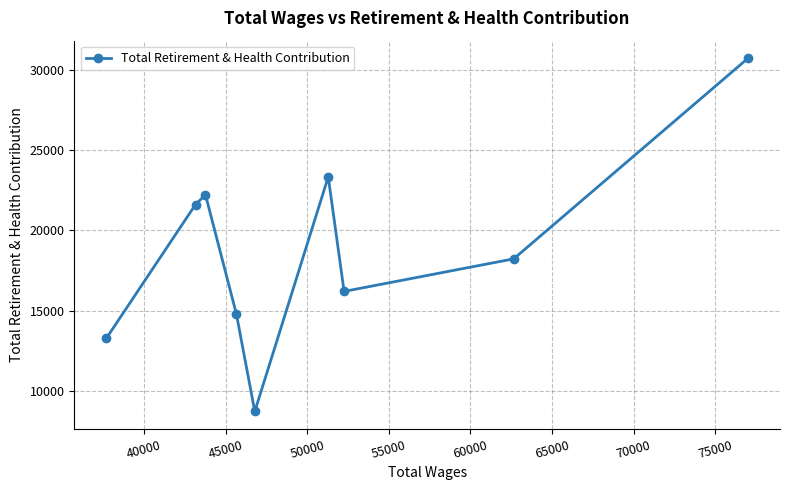

What is the value of the 7th point from the left?

16210